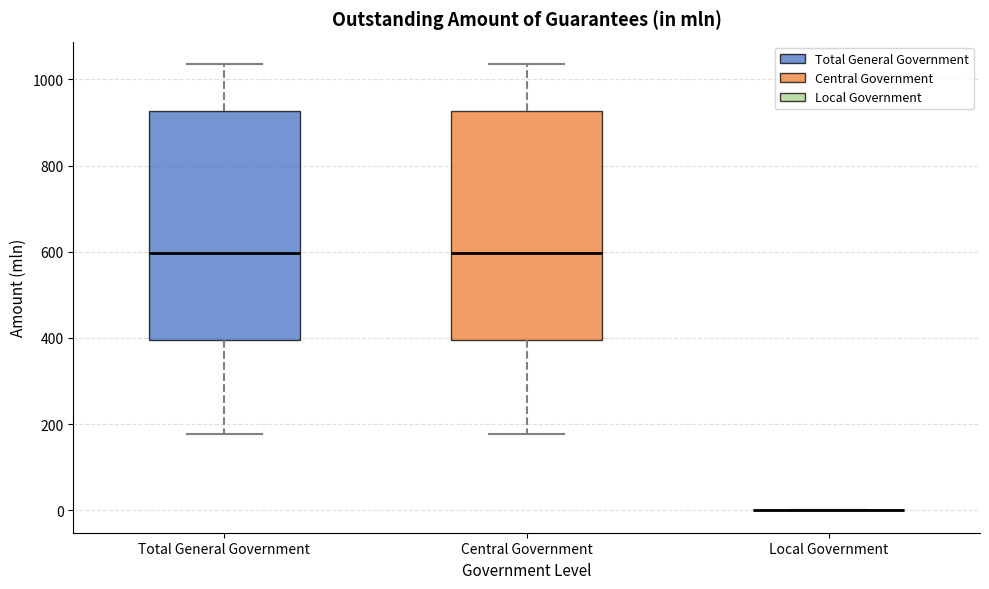

Where does the upper whisker of the box for Central Government end on the y-axis? The values are not printed on the chart, so give them approximately, as read against the axis.

1040